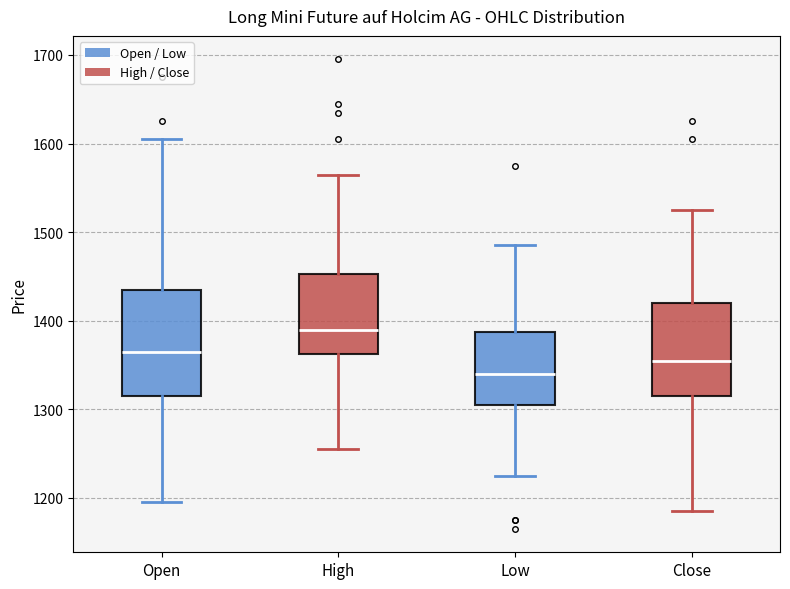

Reading left to right, transcribe this box plot: for each box, give where its median line is, the range the box spans, and where its two whiskers end, as read against the y-axis. The values are not printed on the chart, so give them approximately, as read against the axis.

Open: median 1370, box 1320 to 1440, whiskers 1200 to 1610
High: median 1390, box 1360 to 1450, whiskers 1260 to 1570
Low: median 1340, box 1310 to 1390, whiskers 1230 to 1490
Close: median 1360, box 1320 to 1420, whiskers 1190 to 1530